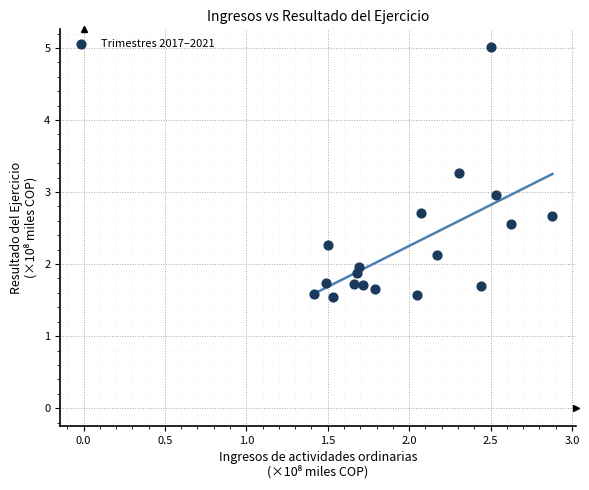

What is the range of X values (max minus min)?

1.5